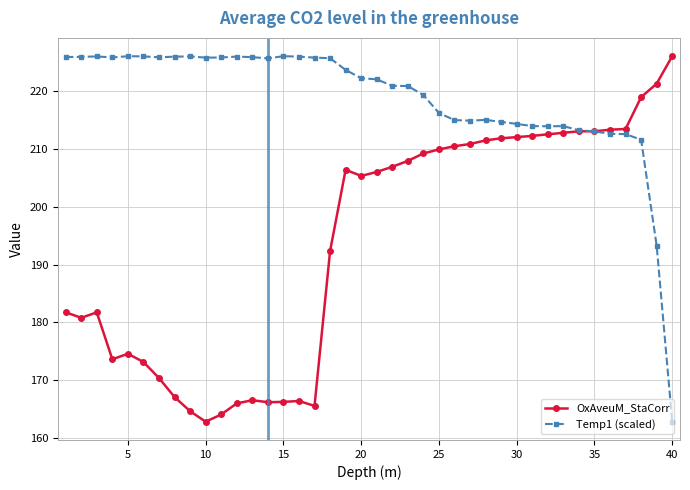

Which series has the largest total across all categories?

Temp1 (scaled)